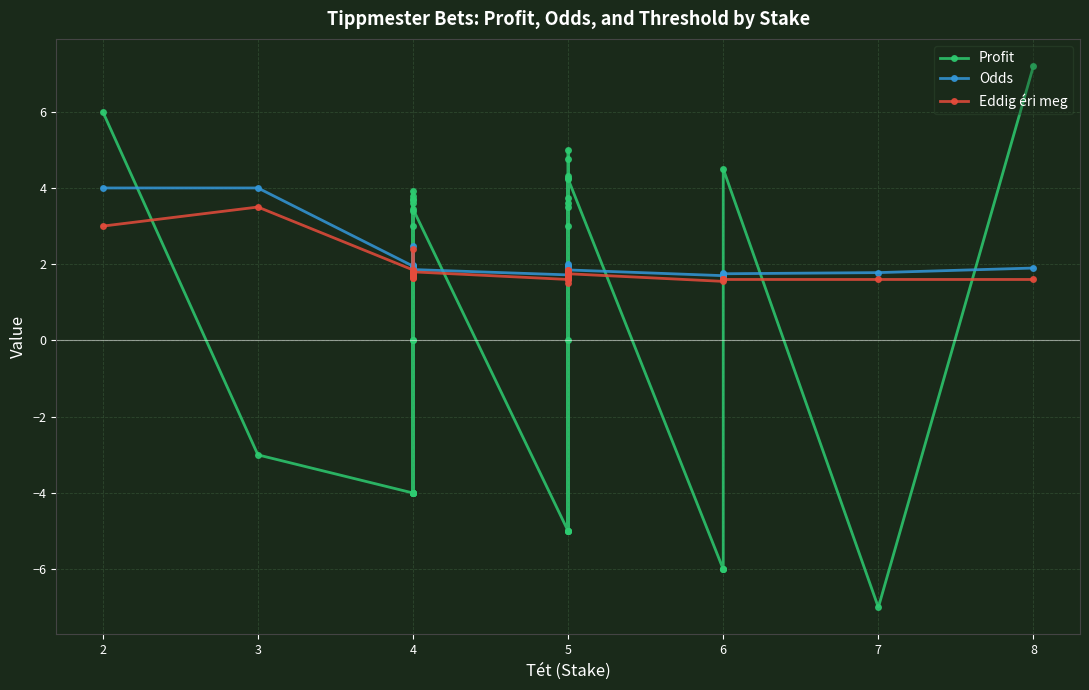

How many lines are shown in the chart?

3